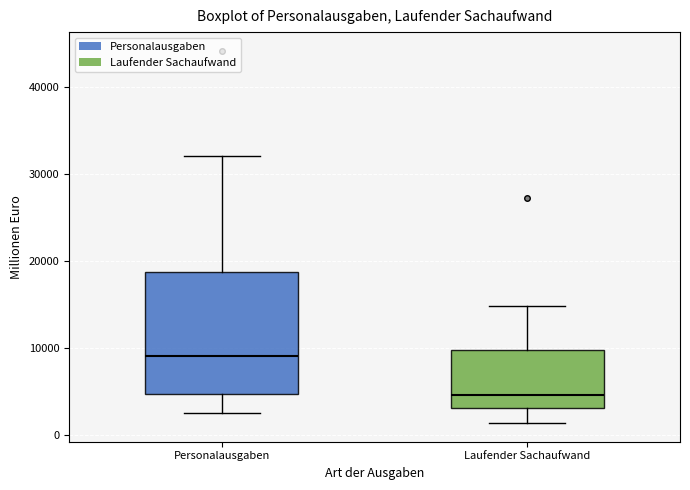

Which box's median line is the highest?

Personalausgaben